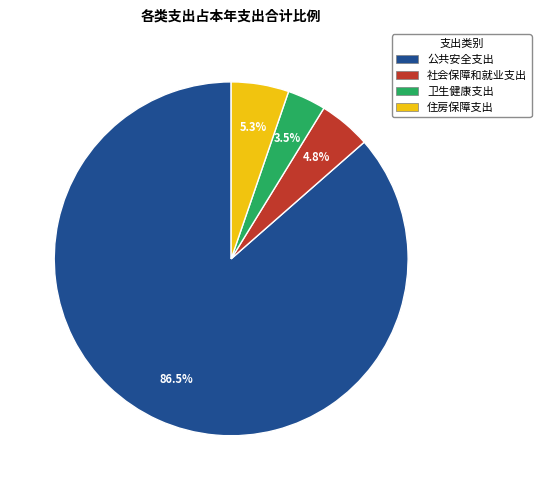

What percentage is NOT represented by 卫生健康支出?

96.5%